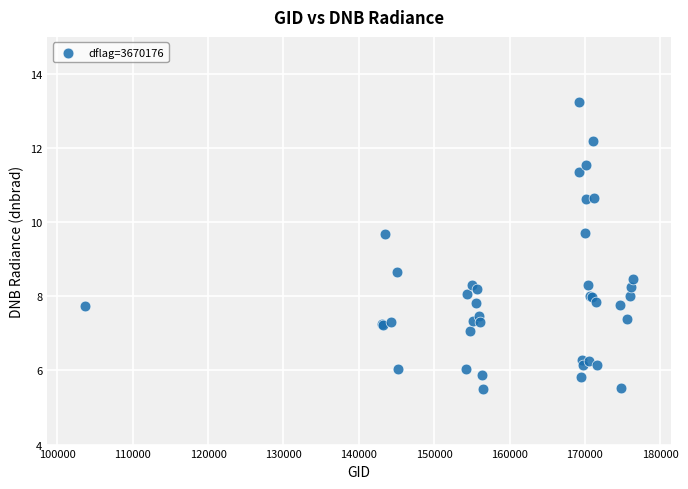

What Y value in the scatter plot is closest to 9?

8.7